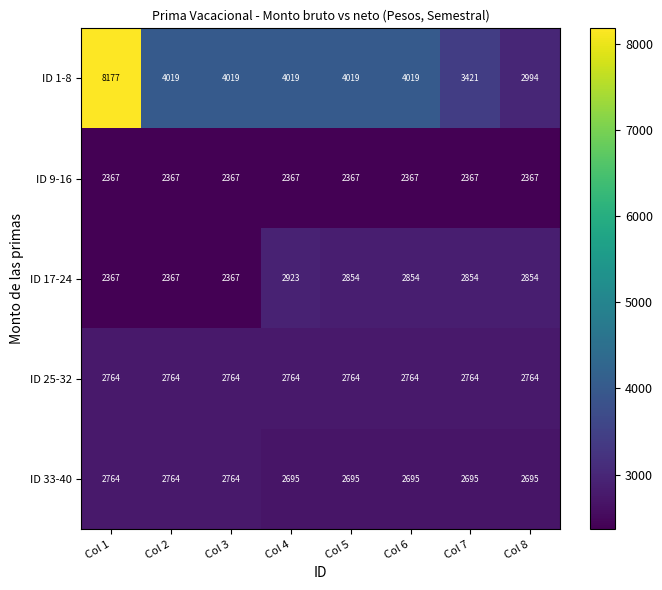

Is the value of ID 1-8 at Col 4 greater than the value of ID 9-16 at Col 3?

Yes